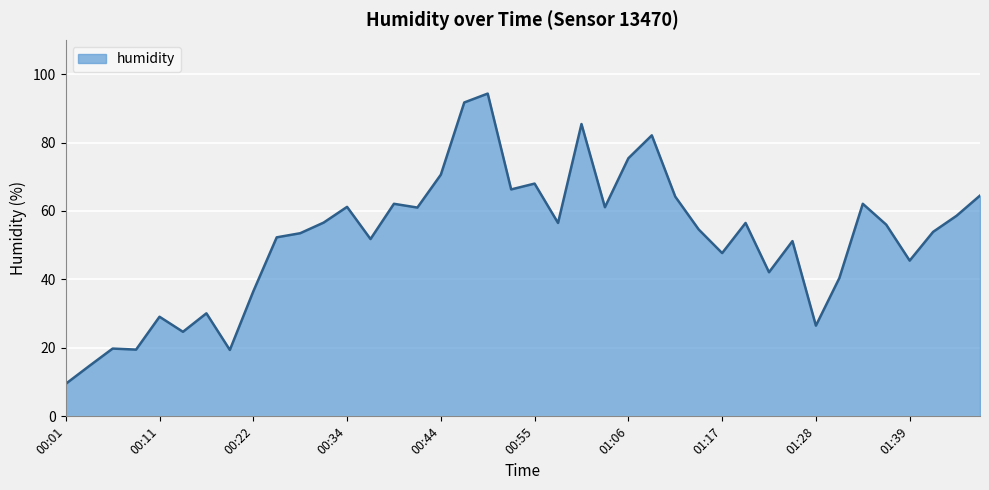

What is the maximum value shown in the chart?

94.3